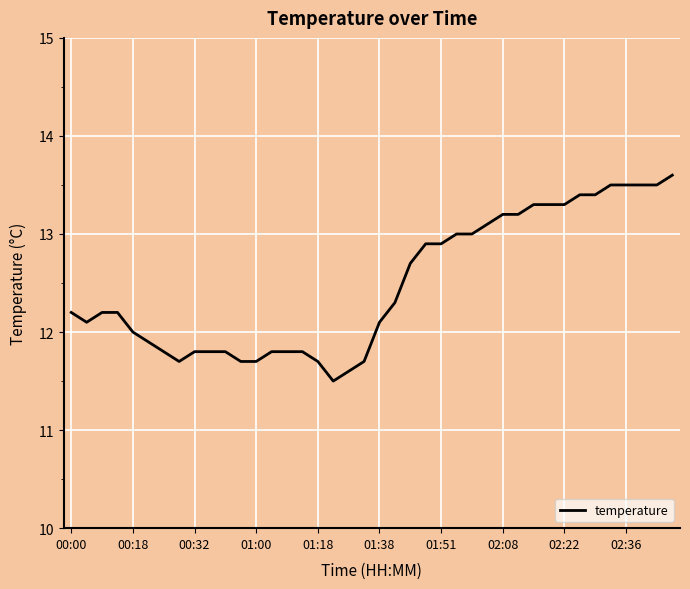

What is the greatest value displayed?

13.6